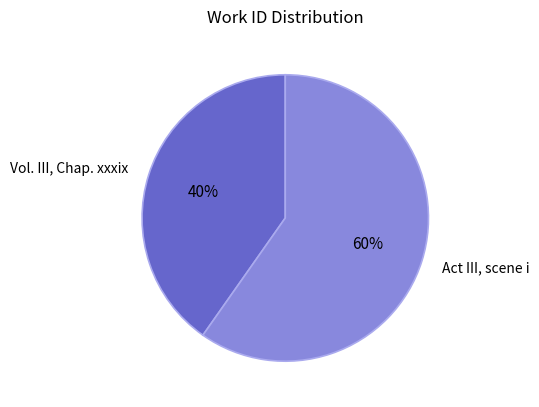

Is there a majority slice in this chart?

Yes